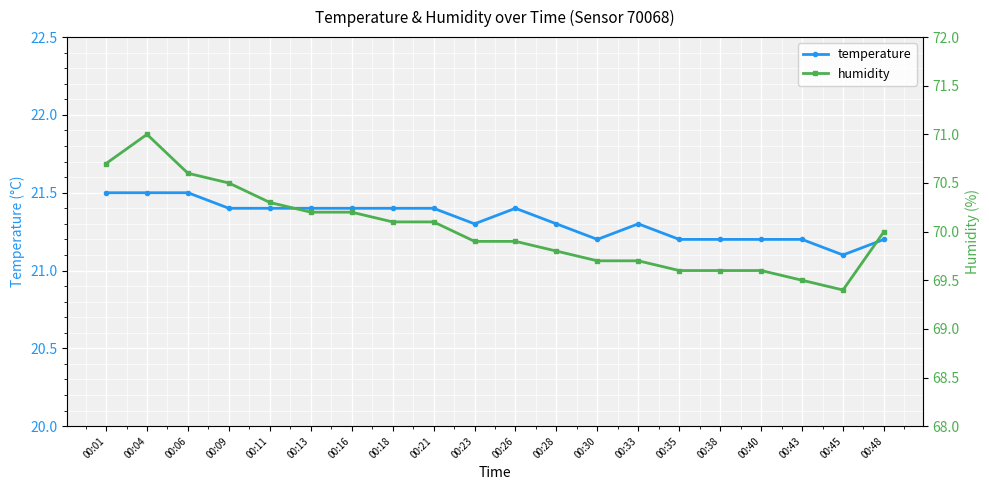

The value of humidity at 00:30 is 26.5. True or false?

False